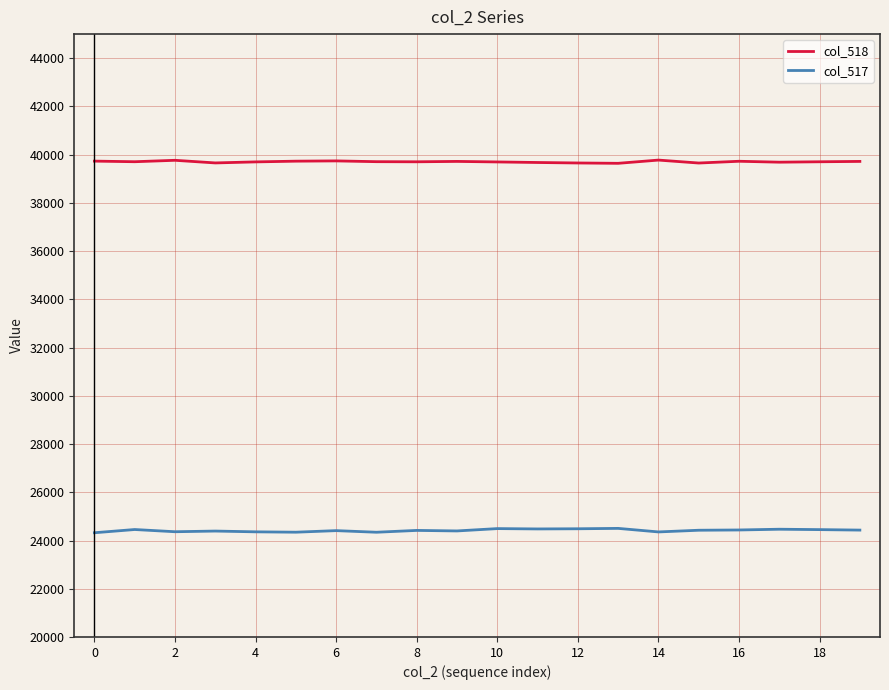

What is the minimum value for col_518?

39642